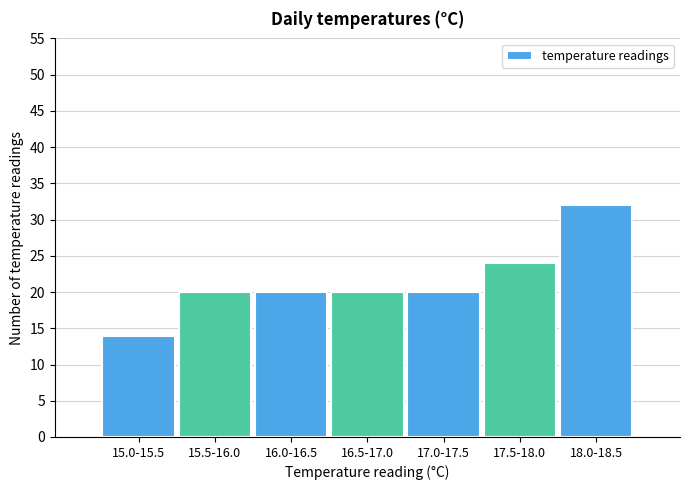

Reading left to right, what are all the values shown in this chart?

15.0-15.5=14	15.5-16.0=20	16.0-16.5=20	16.5-17.0=20	17.0-17.5=20	17.5-18.0=24	18.0-18.5=32